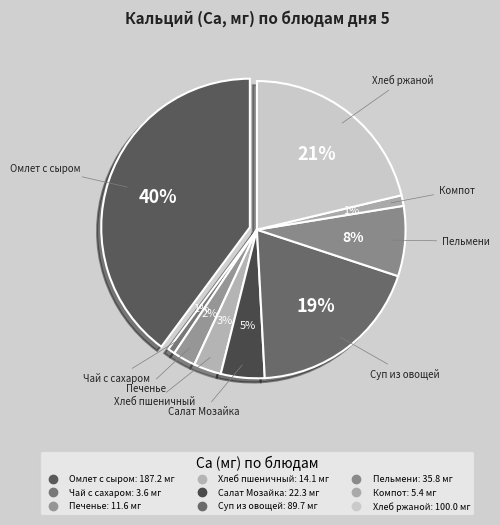

To the nearest percent, what is the difference between the largest and smallest slice percentages?

39%